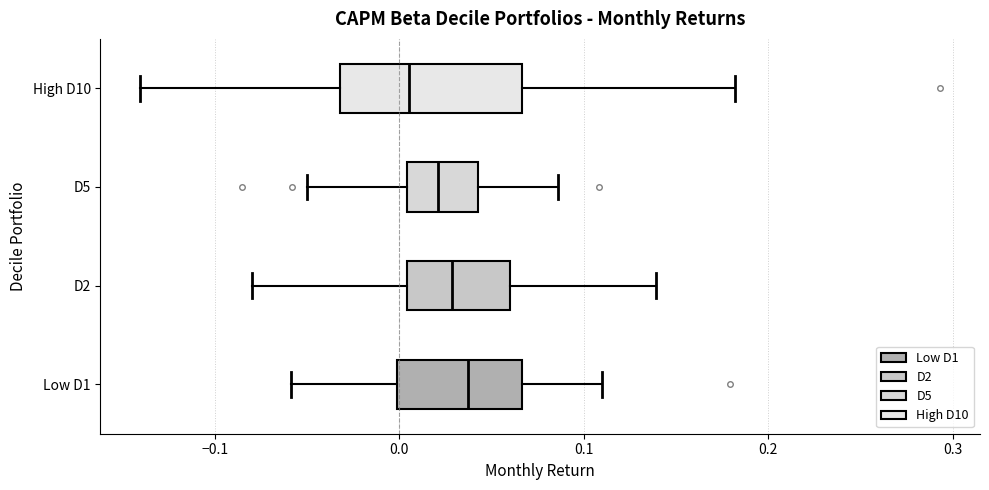

Reading bottom to top, read every box against the x-axis: the position of its median line, the range the box covers, and the ends of its whiskers. The values are not printed on the chart, so give them approximately, as read against the axis.

Low D1: median 0.04, box 0.00 to 0.07, whiskers -0.06 to 0.11
D2: median 0.03, box 0.00 to 0.06, whiskers -0.08 to 0.14
D5: median 0.02, box 0.00 to 0.04, whiskers -0.05 to 0.09
High D10: median 0.01, box -0.03 to 0.07, whiskers -0.14 to 0.18